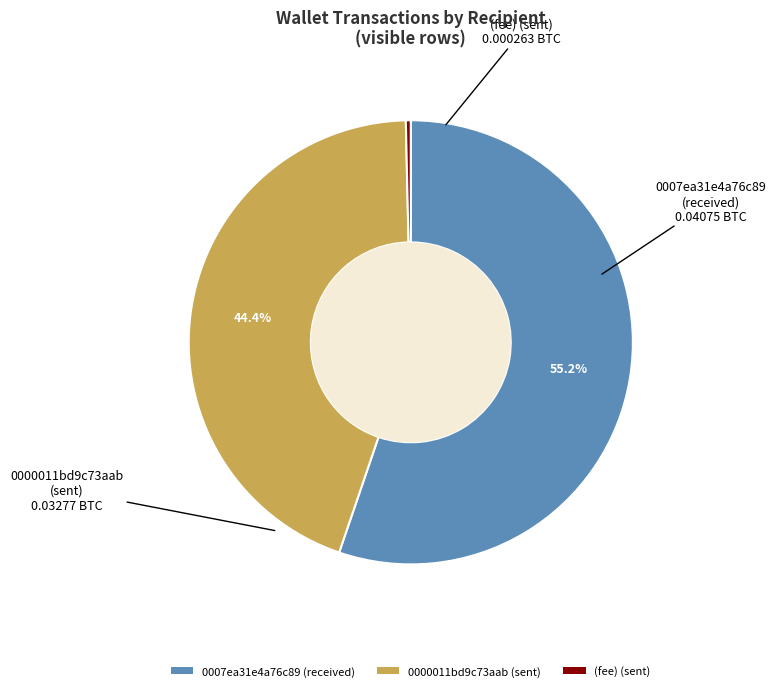

Count the number of slices in the pie.

3